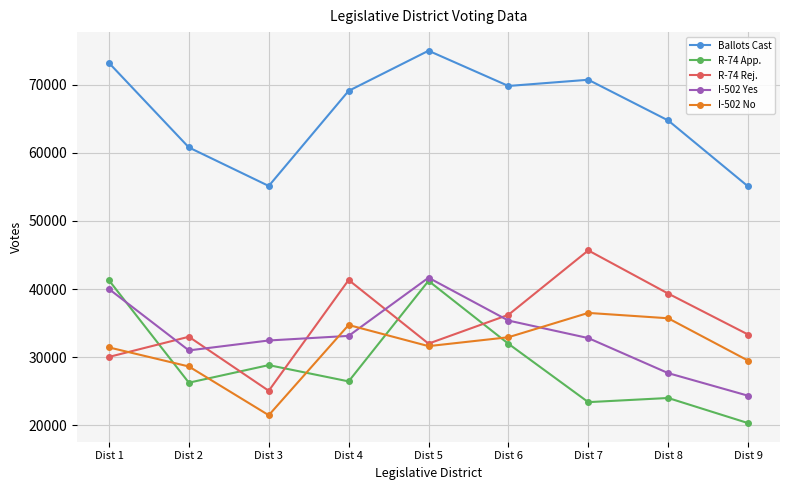

How many lines are shown in the chart?

5